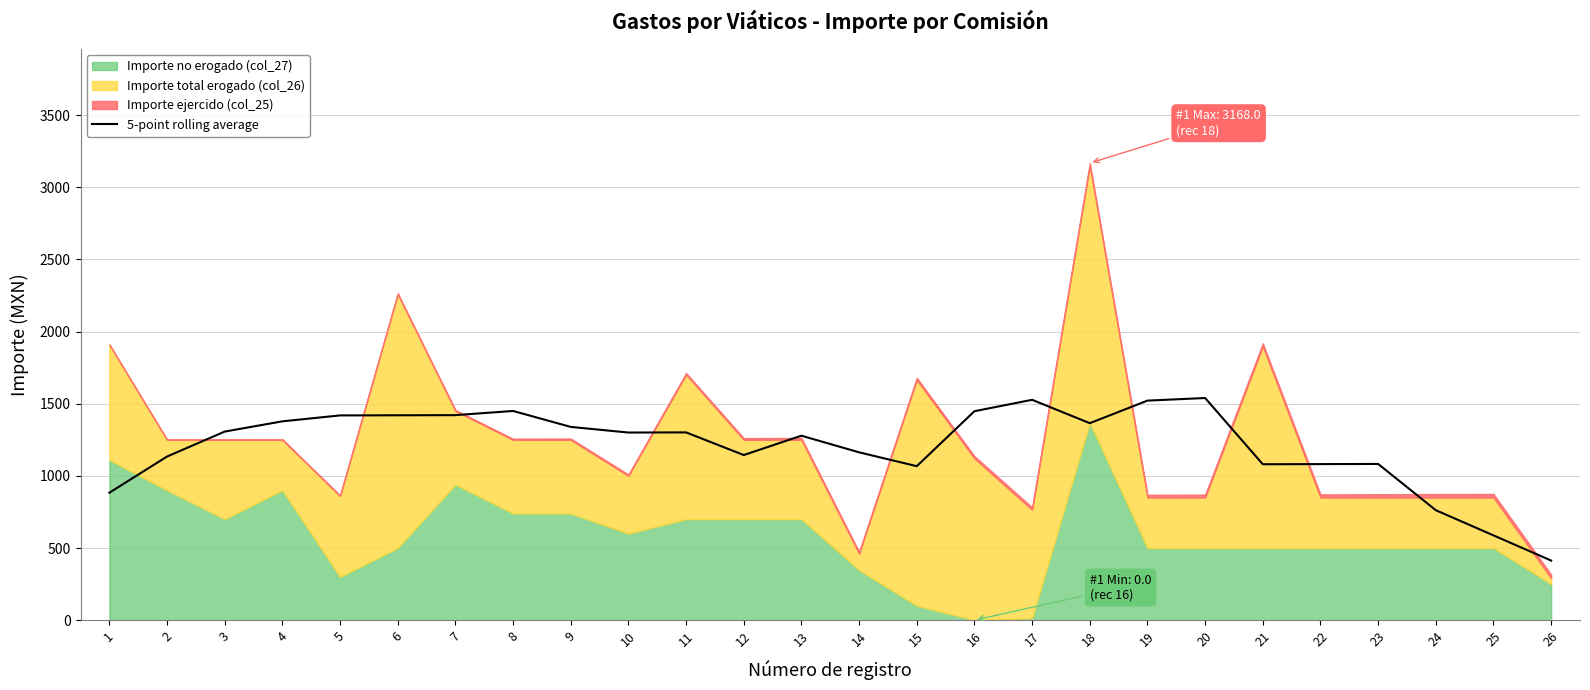

The value of 5-point rolling average at 7 is 1420.9. True or false?

True